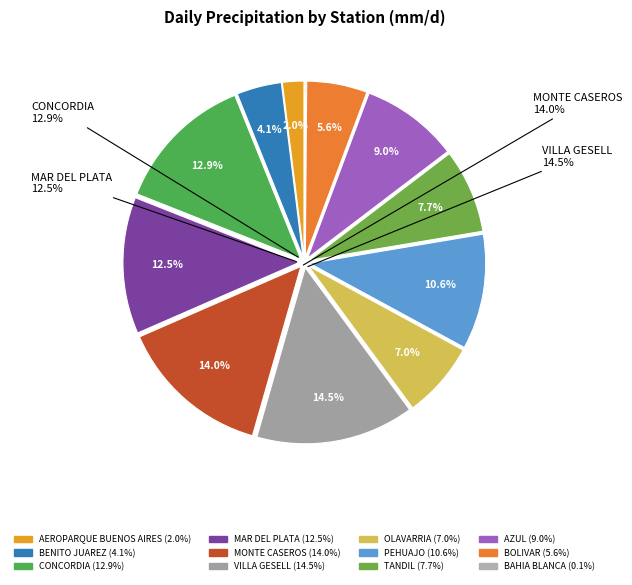

To the nearest percent, what portion does AZUL AERO represent?

9%